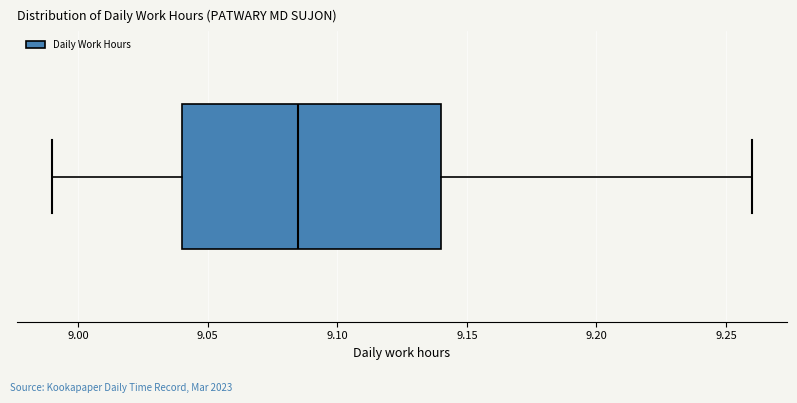

Read this box plot against the x-axis: the position of the median line, the range covered by the box, and the ends of both whiskers. The values are not printed on the chart, so give them approximately, as read against the axis.

median 9.085, box 9.040 to 9.140, whiskers 8.990 to 9.260